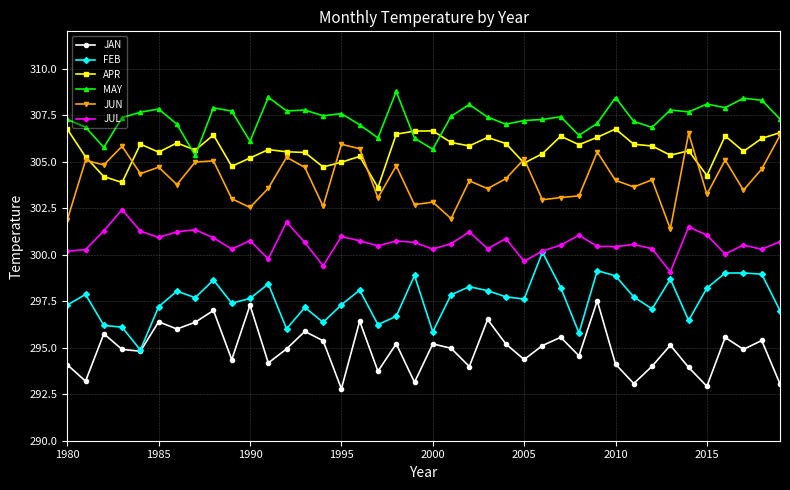

True or false: JUL has more than 0 points higher than both neighbors.

True